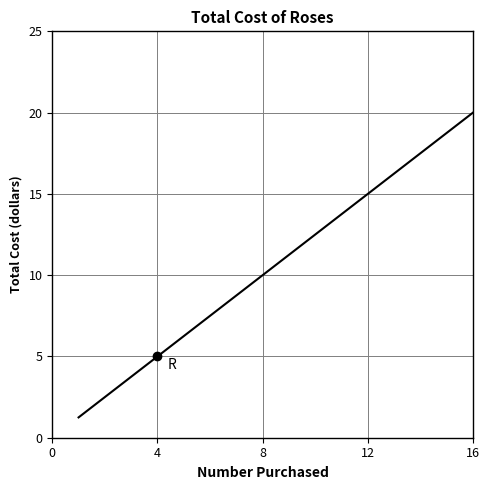

Reading left to right, list all the values displayed in this chart.

1.2	2.5	3.8	5.0	6.2	7.5	8.8	10.0	11.2	12.5	13.8	15.0	16.2	17.5	18.8	20.0